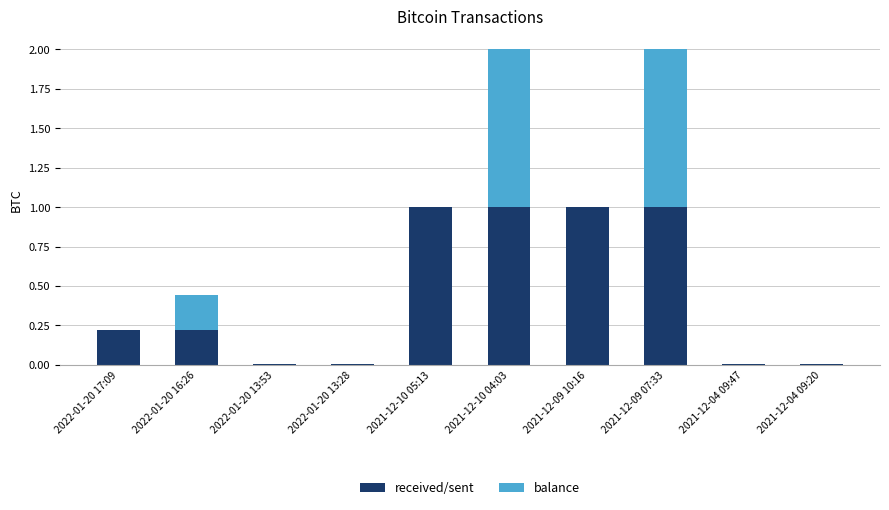

What is the total value across all series at 2021-12-09 07:33?

2.0